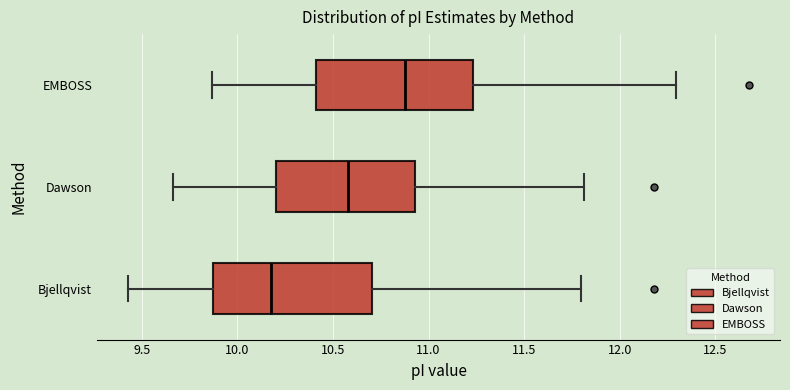

Reading bottom to top, read every box against the x-axis: the position of its median line, the range the box covers, and the ends of its whiskers. The values are not printed on the chart, so give them approximately, as read against the axis.

Bjellqvist: median 10.15, box 9.85 to 10.70, whiskers 9.45 to 11.80
Dawson: median 10.60, box 10.20 to 10.95, whiskers 9.65 to 11.80
EMBOSS: median 10.90, box 10.40 to 11.25, whiskers 9.85 to 12.30